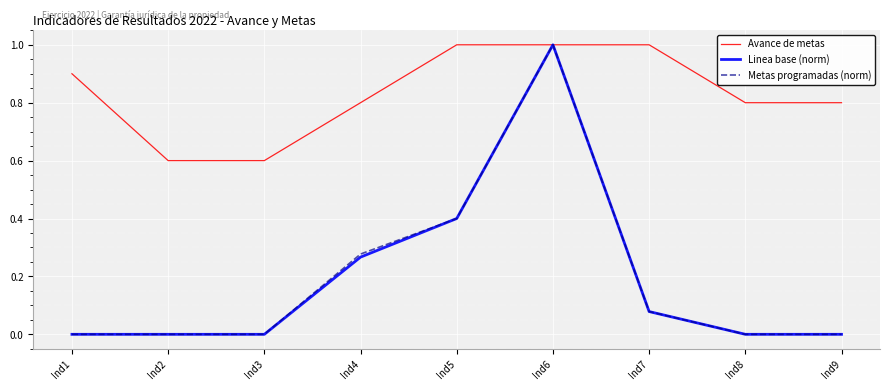

Which series has the largest total across all categories?

Avance de metas